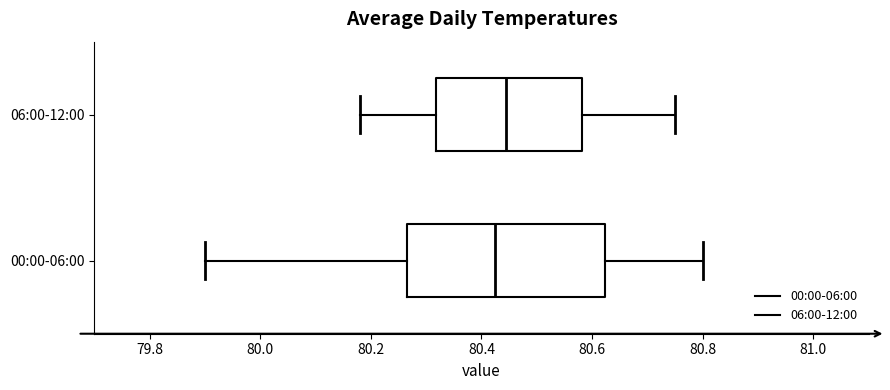

Reading bottom to top, transcribe this box plot: for each box, give where its median line is, the range the box spans, and where its two whiskers end, as read against the x-axis. The values are not printed on the chart, so give them approximately, as read against the axis.

00:00-06:00: median 80.42, box 80.26 to 80.62, whiskers 79.90 to 80.80
06:00-12:00: median 80.44, box 80.32 to 80.58, whiskers 80.18 to 80.76